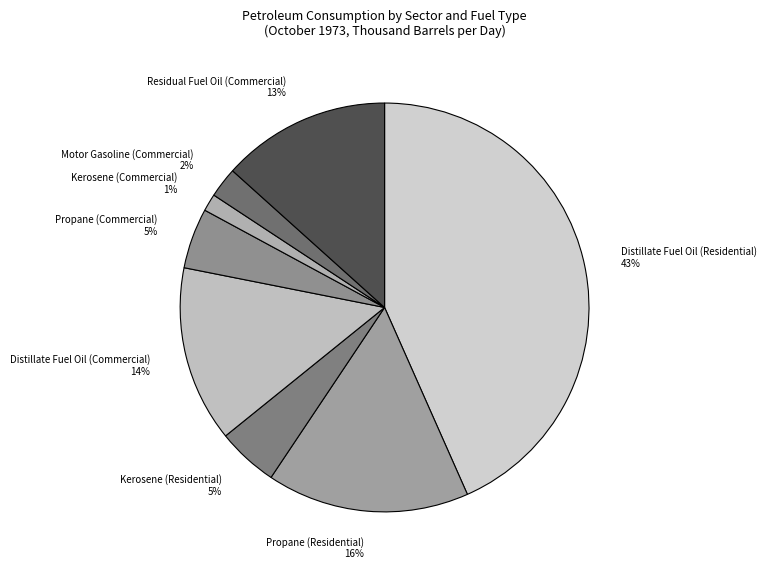

The Propane (Residential) slice represents 16% of the pie. True or false?

True